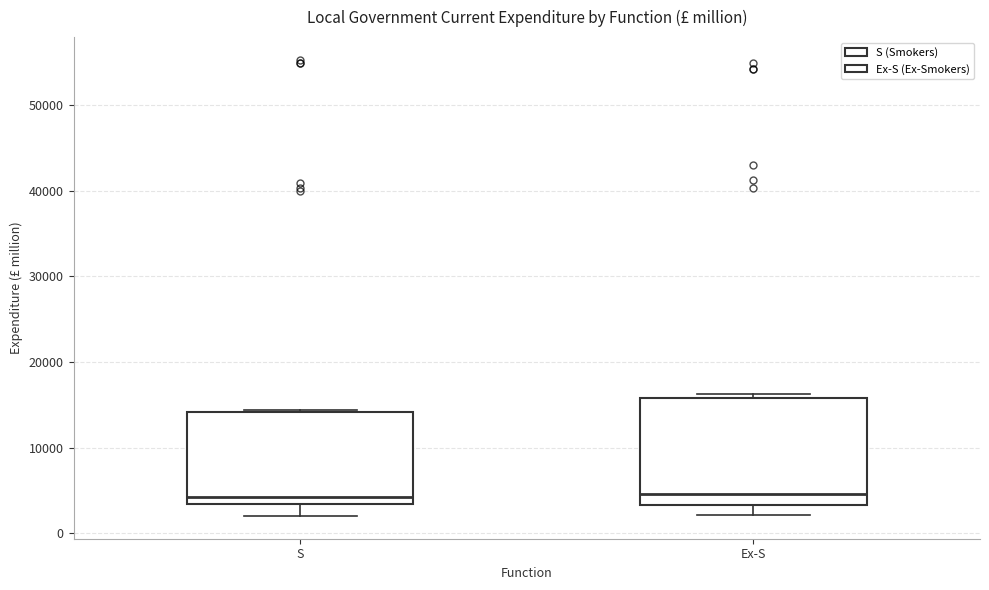

Where does the median line of the box for S sit on the y-axis? The values are not printed on the chart, so give them approximately, as read against the axis.

4000